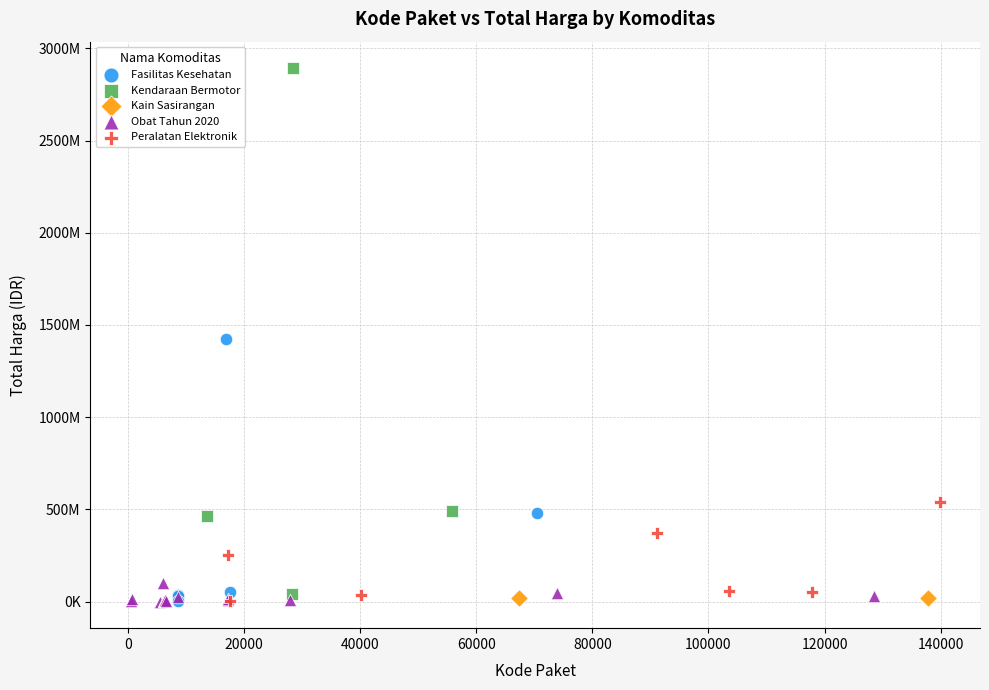

What are all the series names shown in the legend?

Fasilitas Kesehatan, Kendaraan Bermotor, Kain Sasirangan, Obat Tahun 2020, Peralatan Elektronik